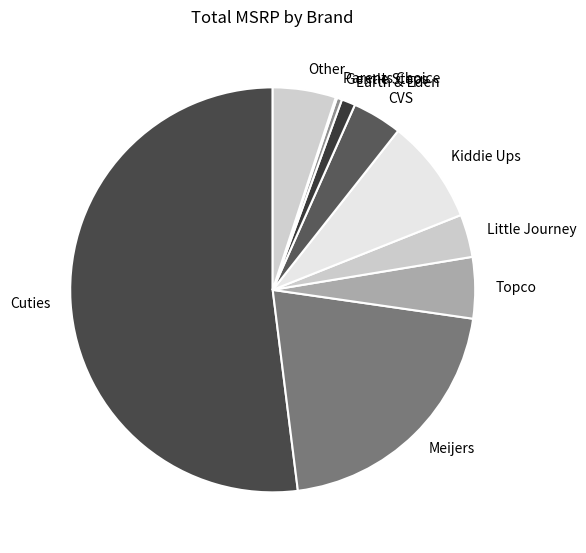

Combined, do Cuties and Meijers account for over 50%?

Yes